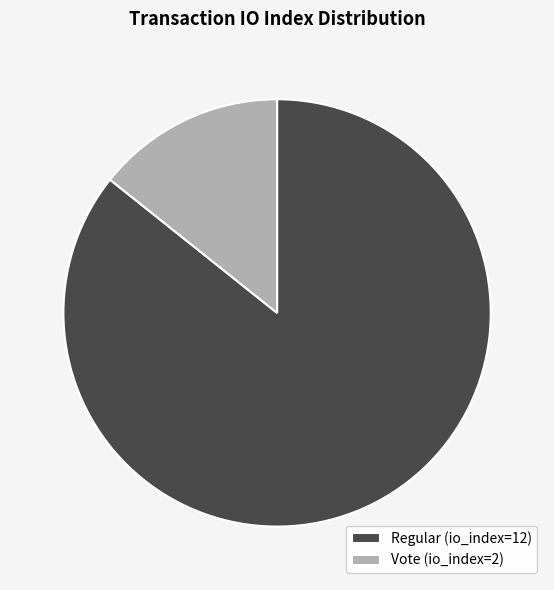

Is it true that Regular (io_index=12) is 92% of the pie?

False